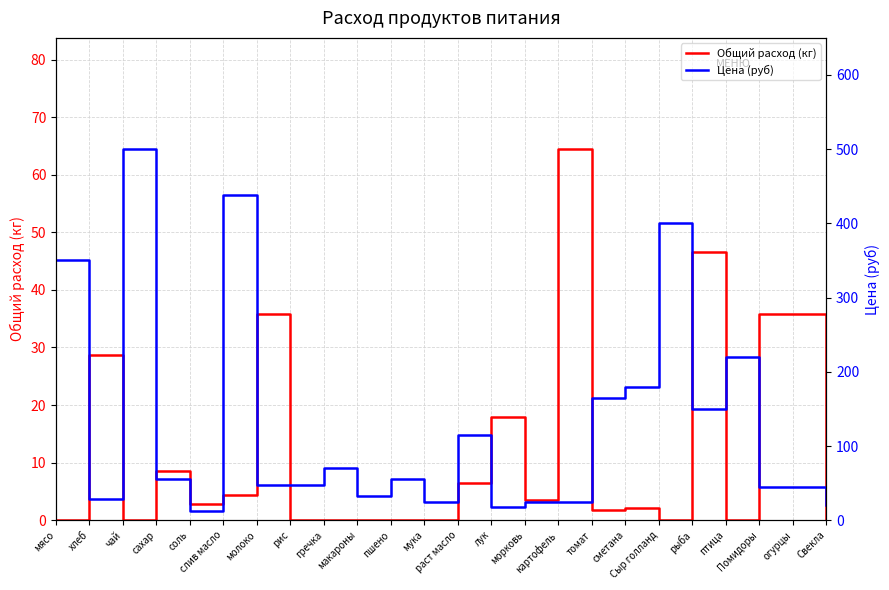

Reading left to right, what are all the values shown in this chart?

Общий расход (кг): мясо=0.0	хлеб=28.6	чай=0.0	сахар=8.6	соль=2.9	слив масло=4.3	молоко=35.8	рис=0.0	гречка=0.0	макароны=0.0	пшено=0.0	мука=0.0	раст масло=6.4	лук=17.9	морковь=3.6	картофель=64.4	томат=1.8	сметана=2.1	Сыр голланд=0.0	рыба=46.5	птица=0.0	Помидоры=35.8	огурцы=35.8	Свекла=0.0
Цена (руб): мясо=350.0	хлеб=28.6	чай=500.0	сахар=55.0	соль=12.0	слив масло=438.9	молоко=47.0	рис=47.0	гречка=70.0	макароны=32.0	пшено=55.0	мука=24.0	раст масло=115.0	лук=18.0	морковь=25.0	картофель=25.0	томат=164.3	сметана=180.0	Сыр голланд=400.0	рыба=150.0	птица=220.0	Помидоры=45.0	огурцы=45.0	Свекла=20.0